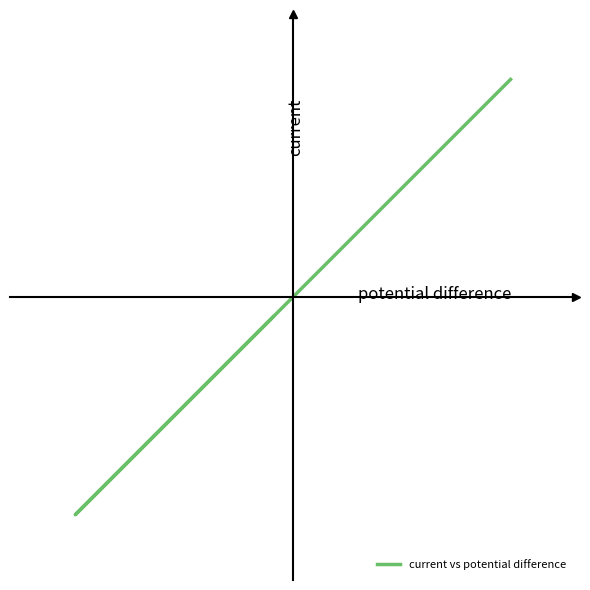

What is the difference between the maximum and minimum values?

2.0